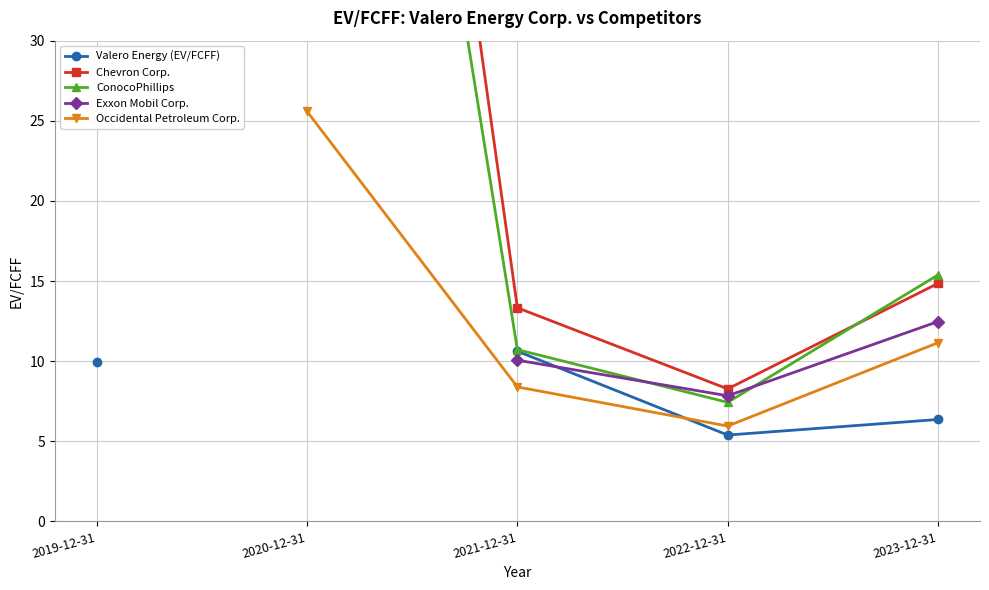

At which label does Valero Energy (EV/FCFF) reach its peak?

2021-12-31